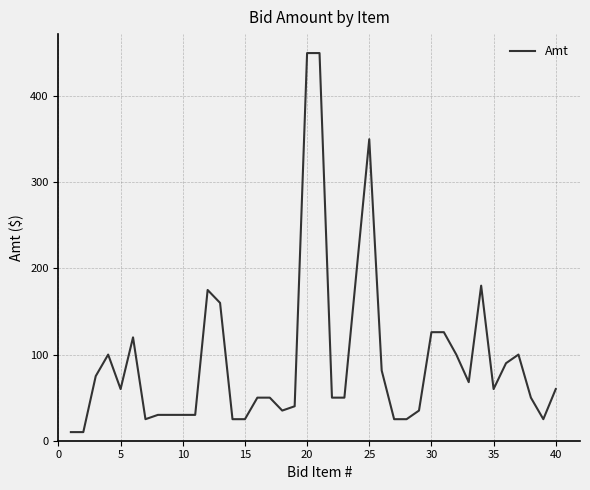

What is the minimum value shown in the chart?

10.0